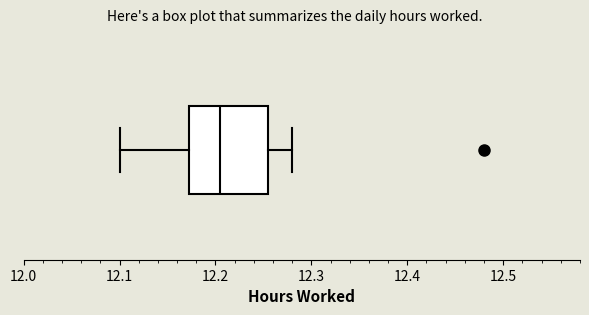

Where is the right edge of the box on the x-axis? The values are not printed on the chart, so give them approximately, as read against the axis.

12.26